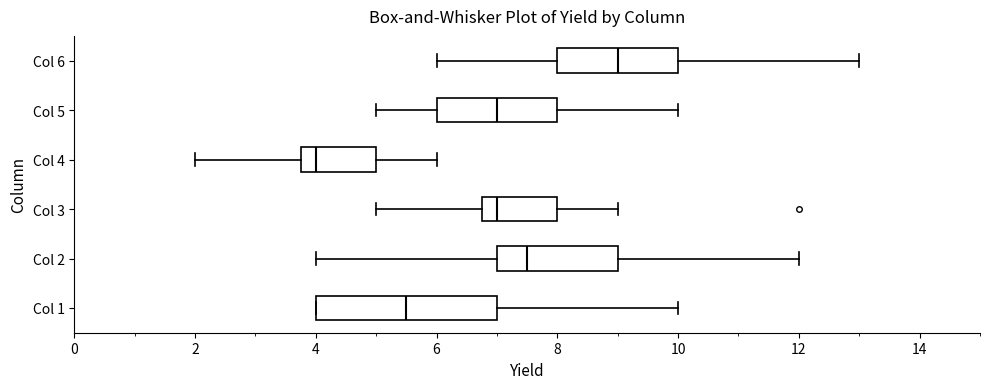

Reading bottom to top, transcribe this box plot: for each box, give where its median line is, the range the box spans, and where its two whiskers end, as read against the x-axis. The values are not printed on the chart, so give them approximately, as read against the axis.

Col 1: median 5.6, box 4.0 to 7.0, whiskers 4.0 to 10.0
Col 2: median 7.6, box 7.0 to 9.0, whiskers 4.0 to 12.0
Col 3: median 7.0, box 6.8 to 8.0, whiskers 5.0 to 9.0
Col 4: median 4.0, box 3.8 to 5.0, whiskers 2.0 to 6.0
Col 5: median 7.0, box 6.0 to 8.0, whiskers 5.0 to 10.0
Col 6: median 9.0, box 8.0 to 10.0, whiskers 6.0 to 13.0